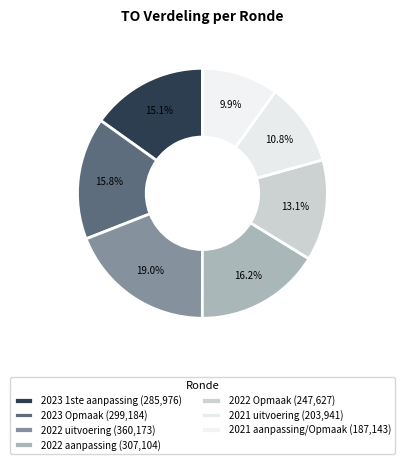

To the nearest percent, what is the average slice percentage?

14%